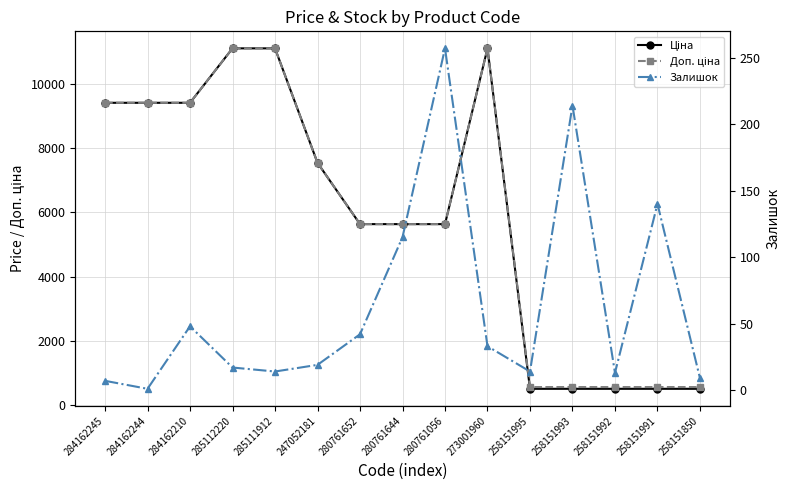

What is the approximate value of Ціна at 280761056?

5636.0